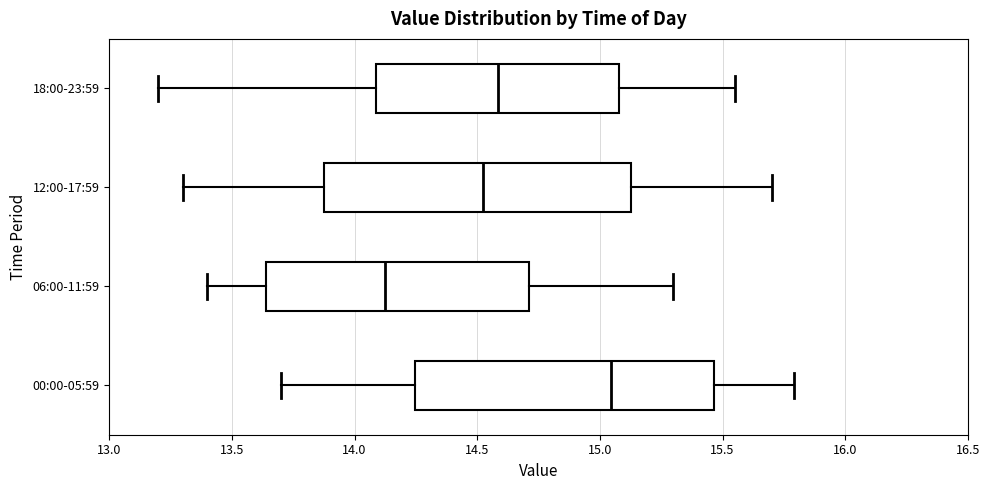

Reading bottom to top, transcribe this box plot: for each box, give where its median line is, the range the box spans, and where its two whiskers end, as read against the x-axis. The values are not printed on the chart, so give them approximately, as read against the axis.

00:00-05:59: median 15.05, box 14.25 to 15.45, whiskers 13.70 to 15.80
06:00-11:59: median 14.15, box 13.65 to 14.70, whiskers 13.40 to 15.30
12:00-17:59: median 14.55, box 13.90 to 15.15, whiskers 13.30 to 15.70
18:00-23:59: median 14.60, box 14.10 to 15.10, whiskers 13.20 to 15.55